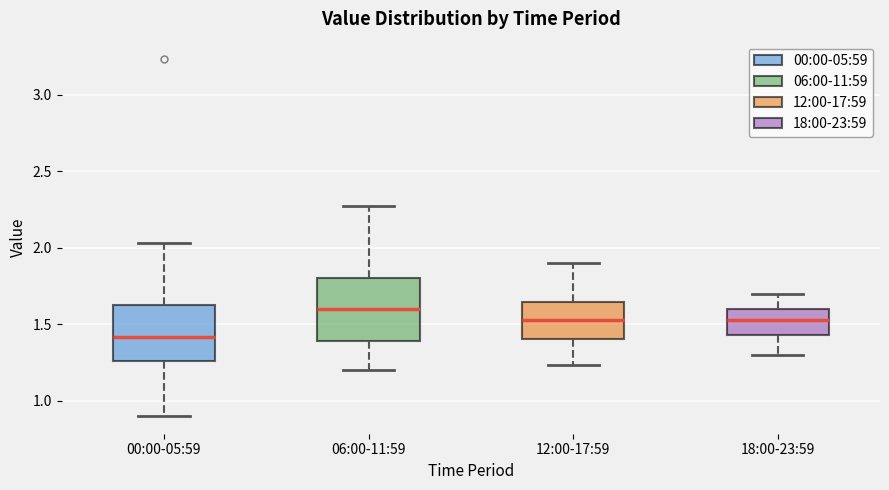

Which box has the lowest median line?

00:00-05:59